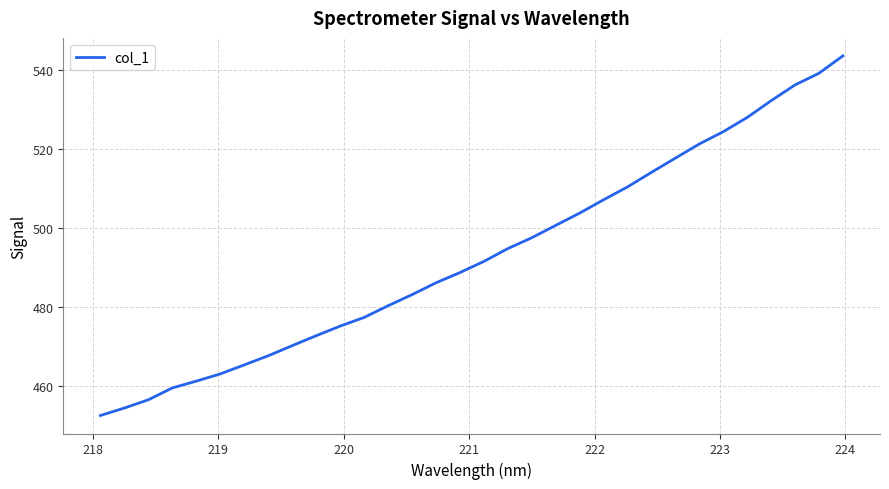

What is the difference between the maximum and minimum values?

91.0